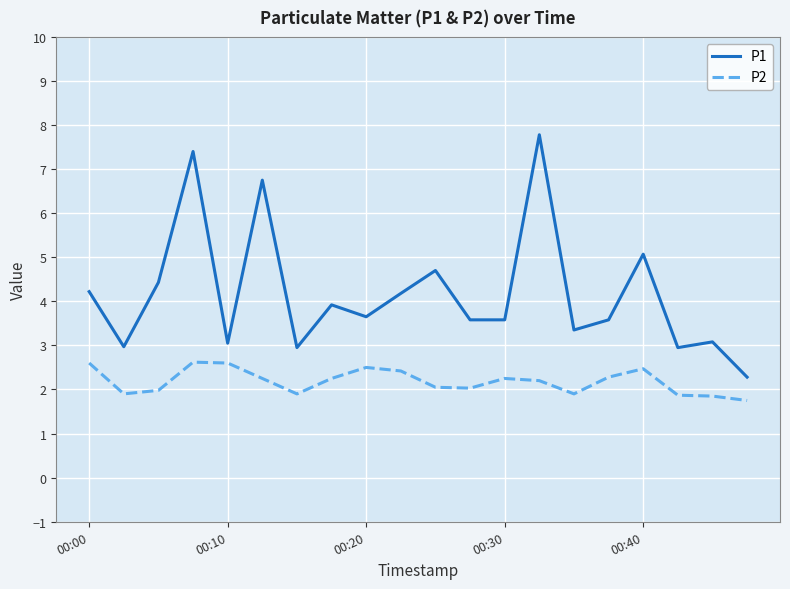

What is the difference between the maximum and minimum values in the P1 series?

5.5